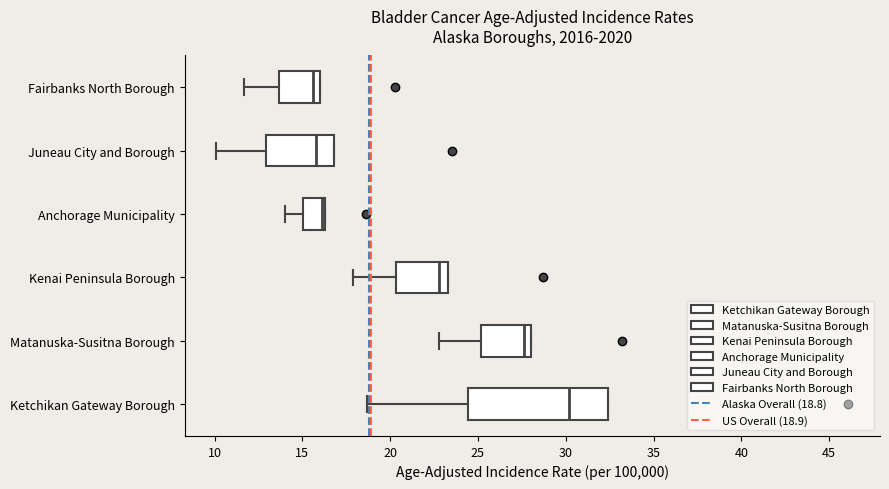

Which box is the widest, from its left edge to its right edge?

Ketchikan Gateway Borough